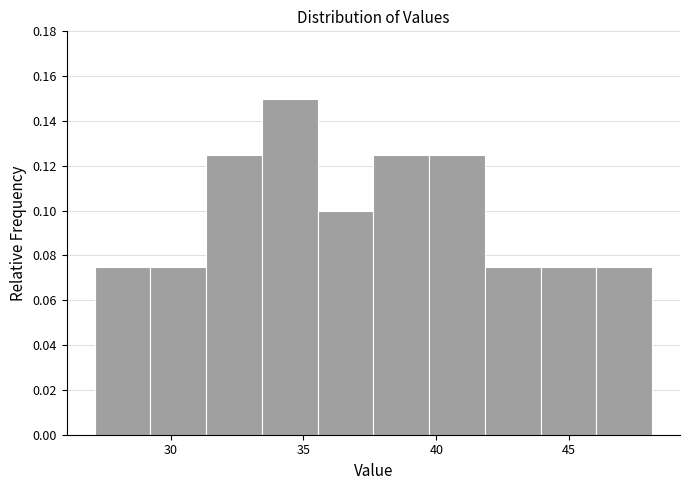

Reading left to right, list every bar in this chart as the range it spans on the x-axis followed by its height. Neither the bar edges nor the heights are printed on the chart, so give them approximately, as read against the axes.

27.0 to 29.0: 0.076
29.0 to 31.5: 0.076
31.5 to 33.5: 0.126
33.5 to 35.5: 0.150
35.5 to 37.5: 0.100
37.5 to 39.5: 0.126
39.5 to 42.0: 0.126
42.0 to 44.0: 0.076
44.0 to 46.0: 0.076
46.0 to 48.0: 0.076